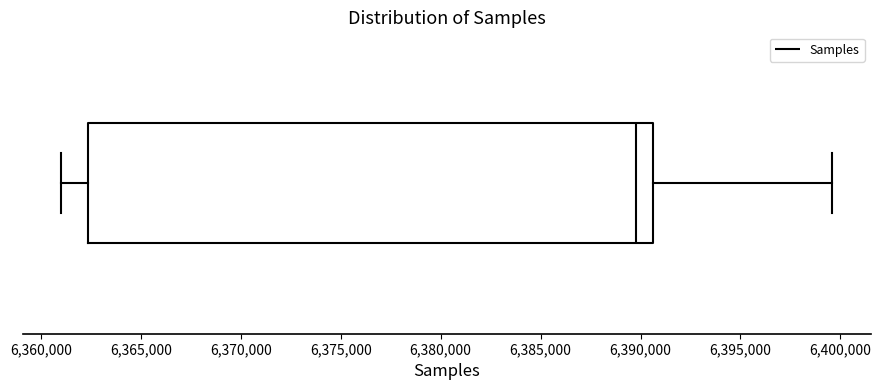

Where is the left edge of the box on the x-axis? The values are not printed on the chart, so give them approximately, as read against the axis.

6362500